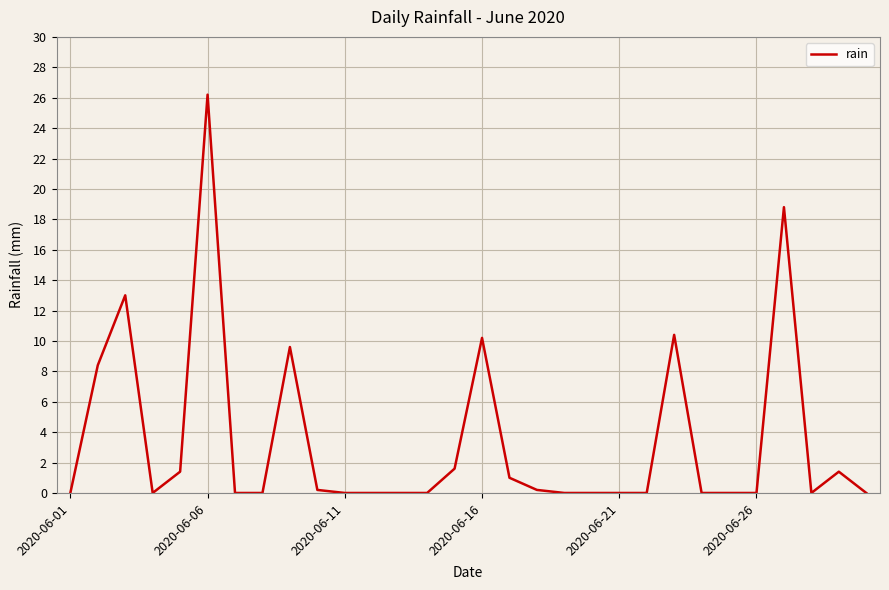

Does the chart have visible grid lines?

Yes